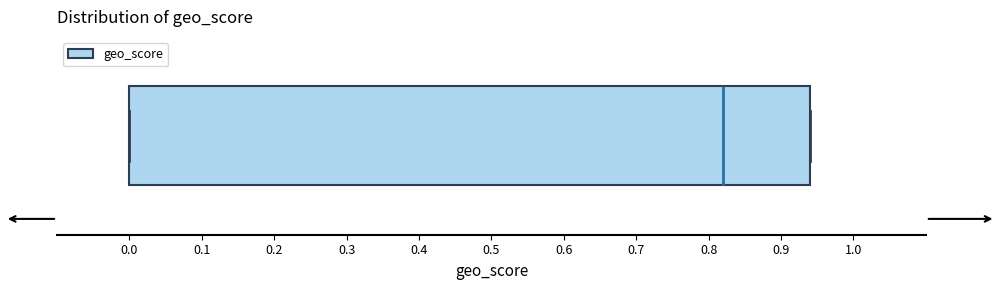

Read this box plot against the x-axis: the position of the median line, the range covered by the box, and the ends of both whiskers. The values are not printed on the chart, so give them approximately, as read against the axis.

median 0.82, box 0.00 to 0.94, whiskers 0.00 to 0.94